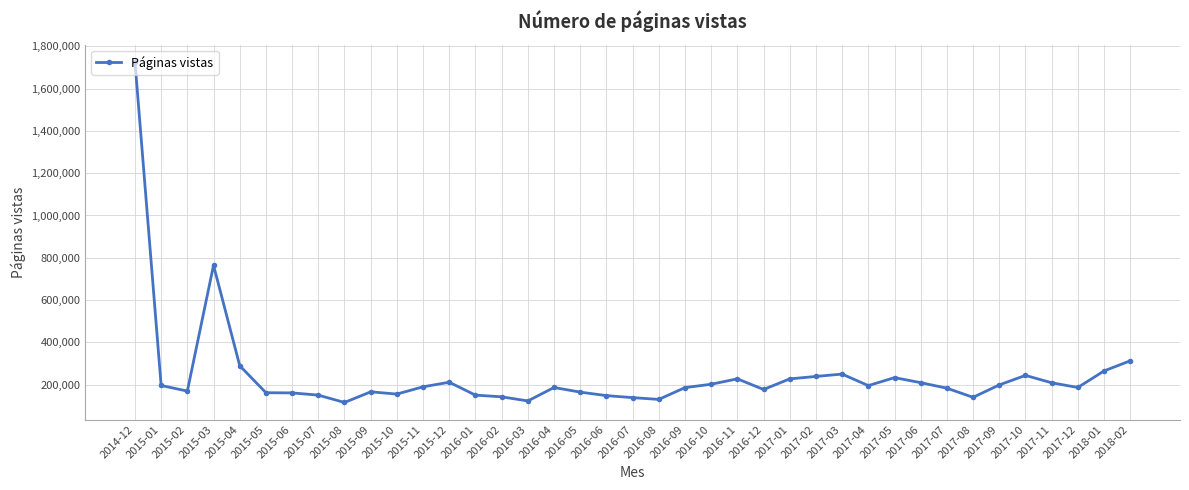

What is the greatest value displayed?

1727001